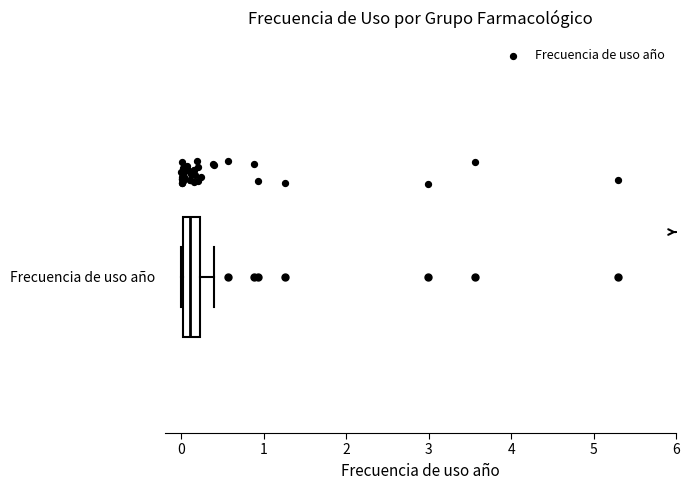

Transcribe this box plot: give where the median line is, the range the box spans, and where the two whiskers end, as read against the x-axis. The values are not printed on the chart, so give them approximately, as read against the axis.

median 0.1, box 0.0 to 0.2, whiskers 0.0 to 0.4